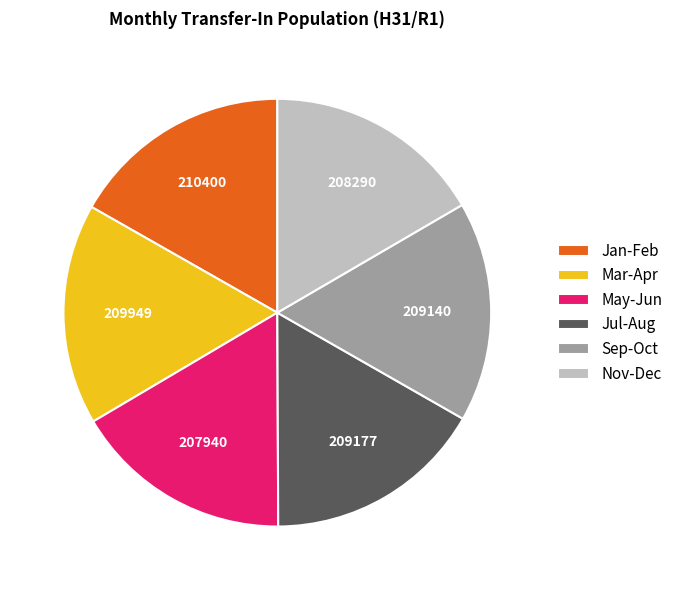

Count the number of slices in the pie.

6